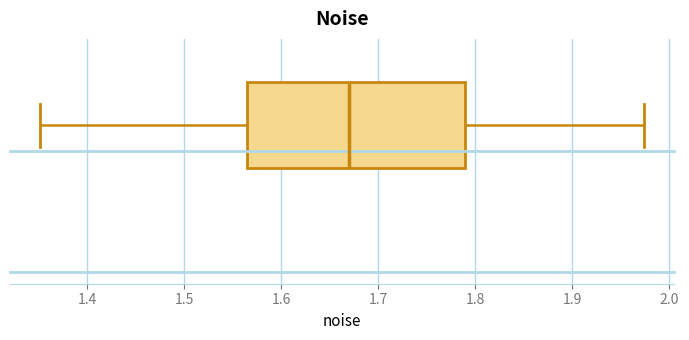

Where is the left edge of the box on the x-axis? The values are not printed on the chart, so give them approximately, as read against the axis.

1.56